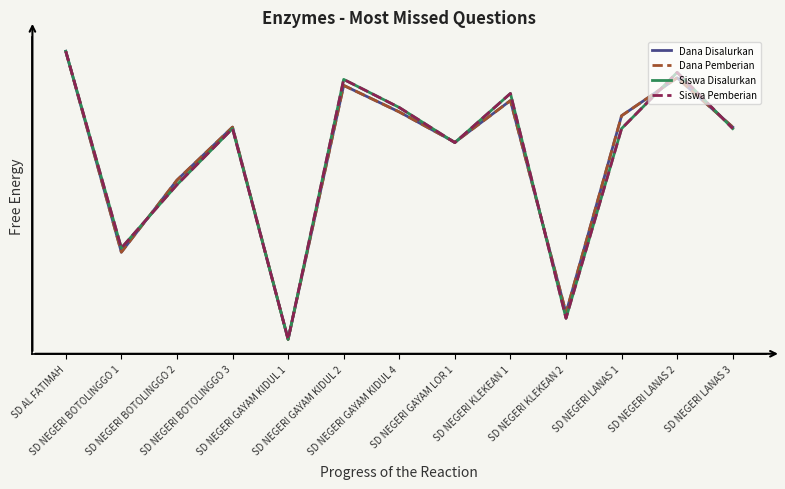

What is the maximum value shown in the chart?

1.0